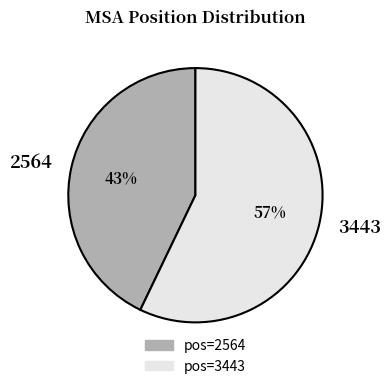

How many segments does this pie chart have?

2